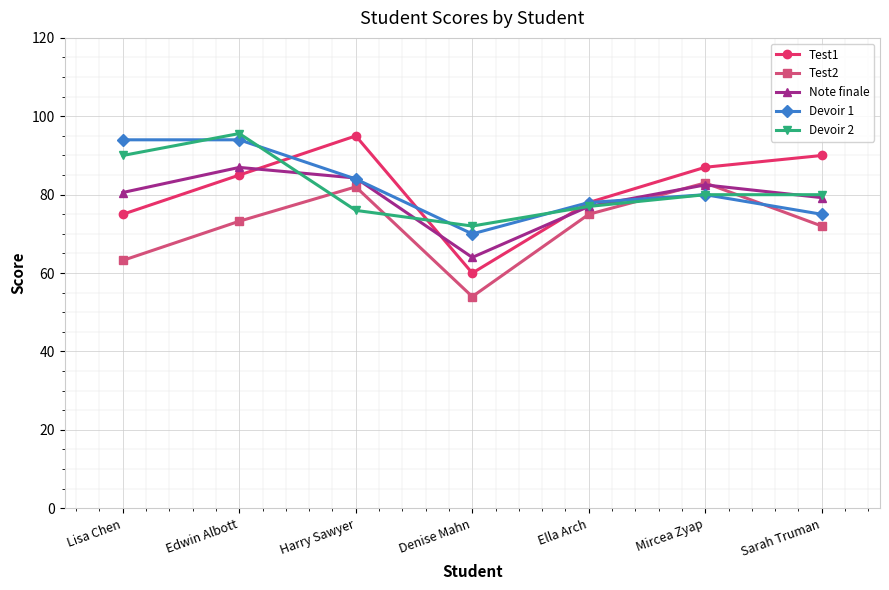

What is the lowest value of the Devoir 2 series?

72.0